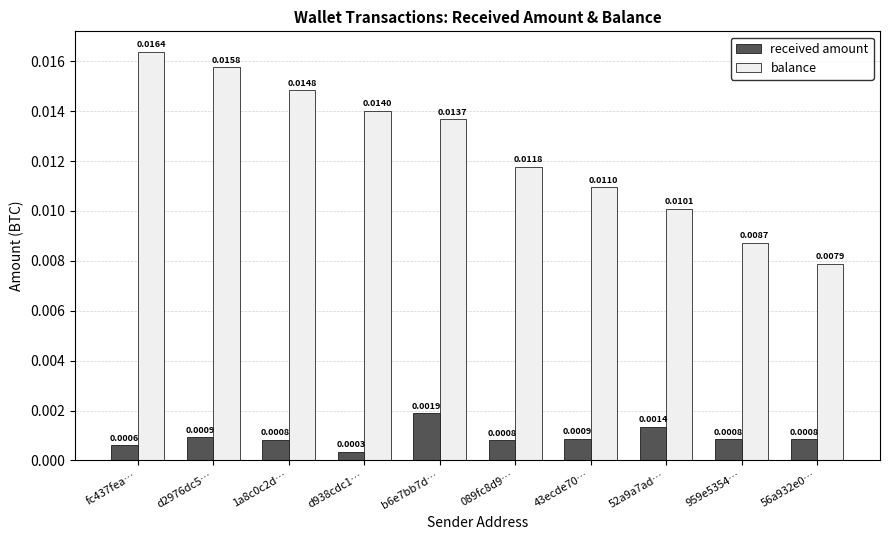

Which series changed the most between fc437fea… and 089fc8d9…?

balance